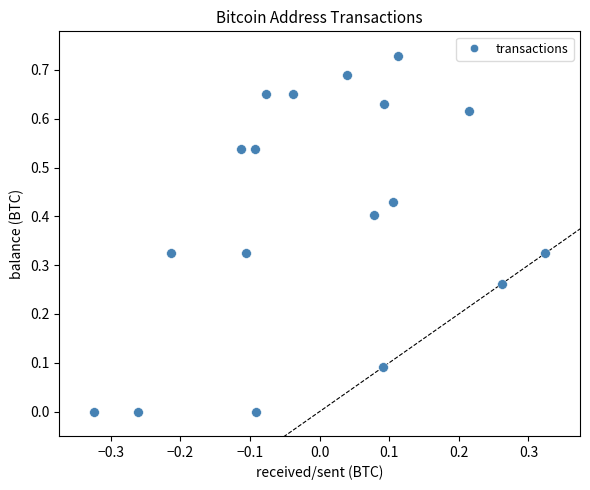

How many data points are displayed?

18